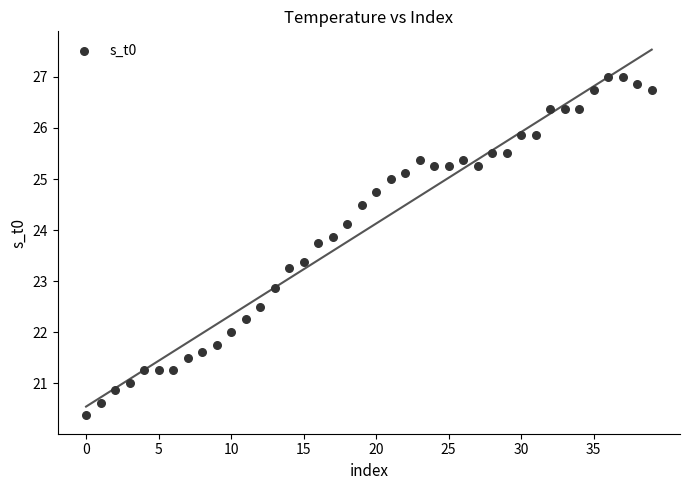

What is the range of Y values (max minus min)?

6.6